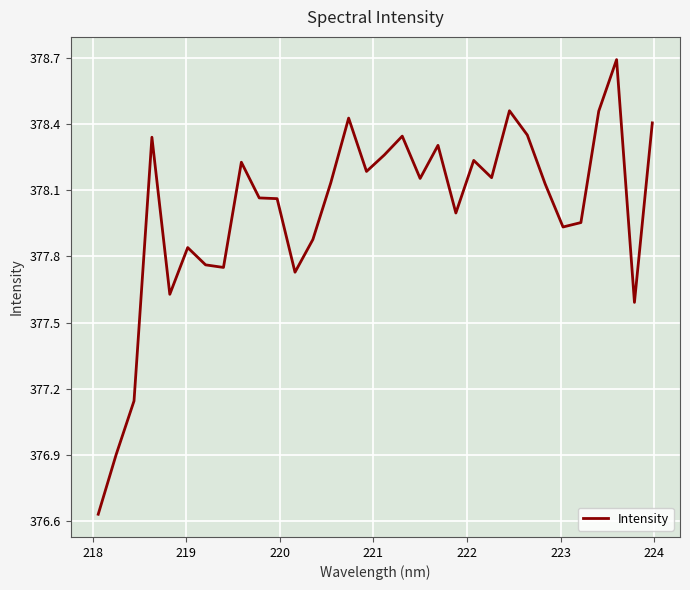

What is the maximum value shown in the chart?

378.7